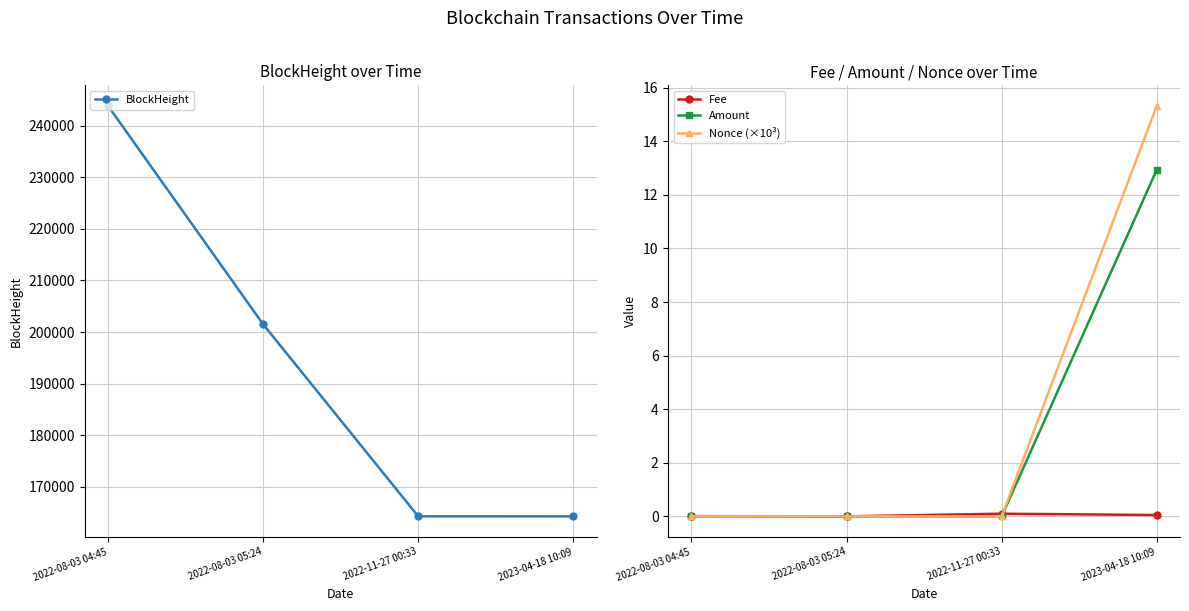

The value of Nonce (×10³) at 2022-08-03 04:45 is 0.0. True or false?

True